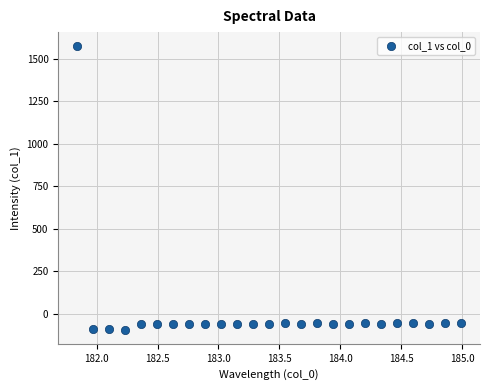

What is the range of Y values (max minus min)?

1665.2